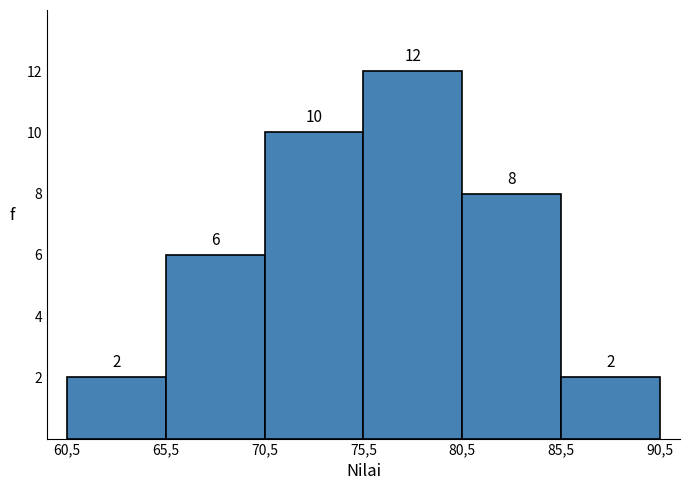

Reading right to left, transcribe all the data shown in this chart.

85,5=2	80,5=8	75,5=12	70,5=10	65,5=6	60,5=2